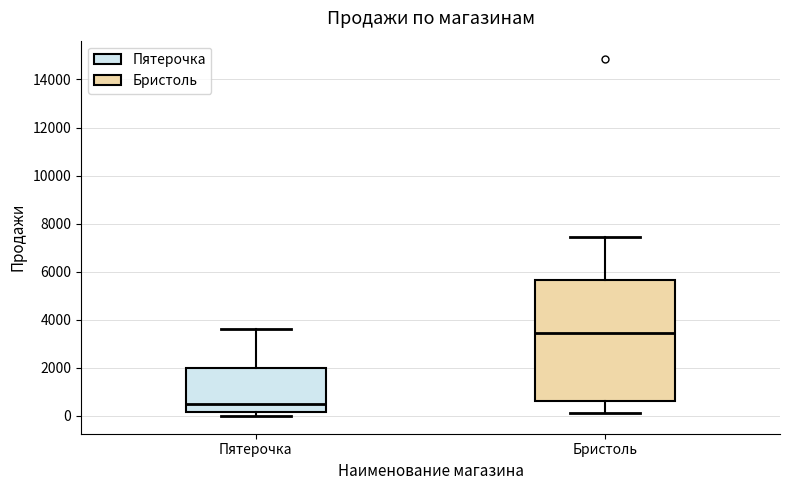

Which box has the highest median line?

Бристоль